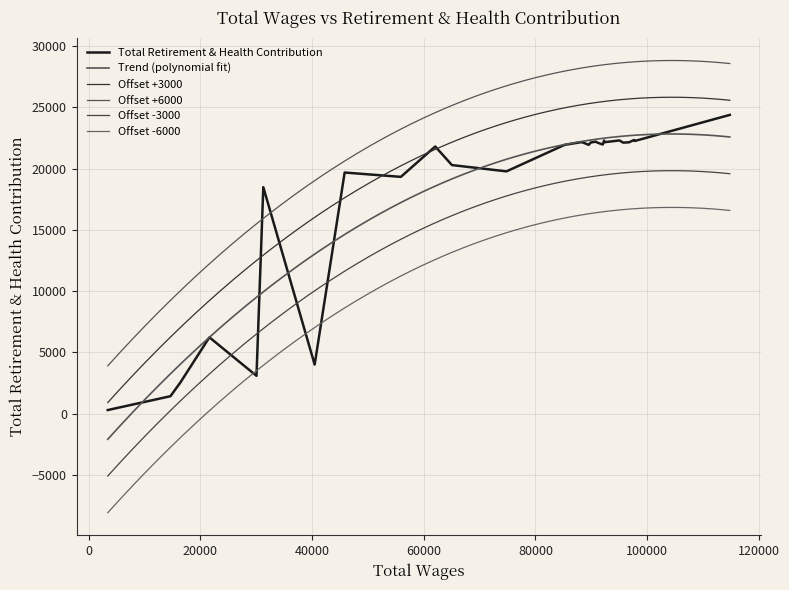

The value at 14 is 22164. True or false?

True